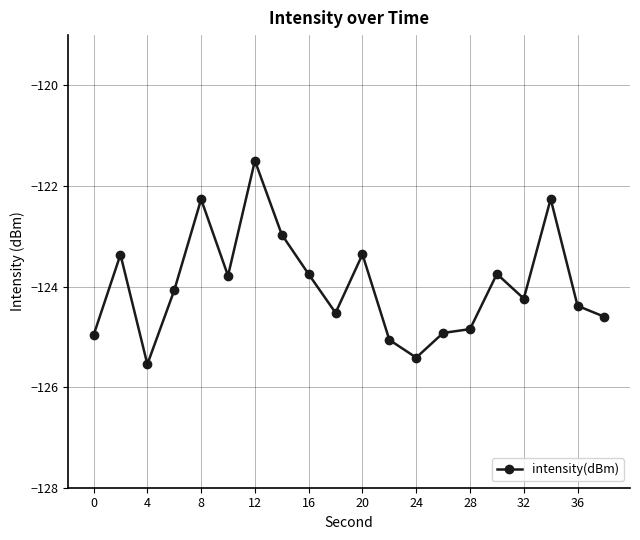

What is the smallest value displayed?

-125.5